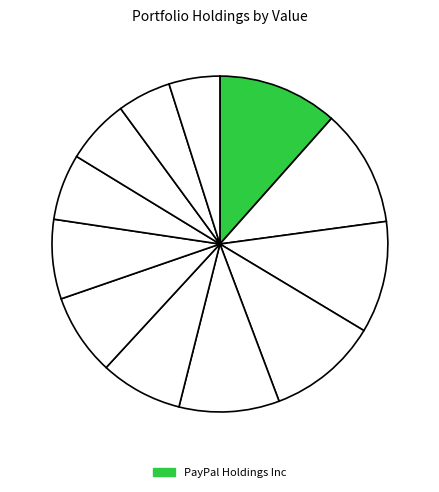

How many slices are in this pie chart?

12